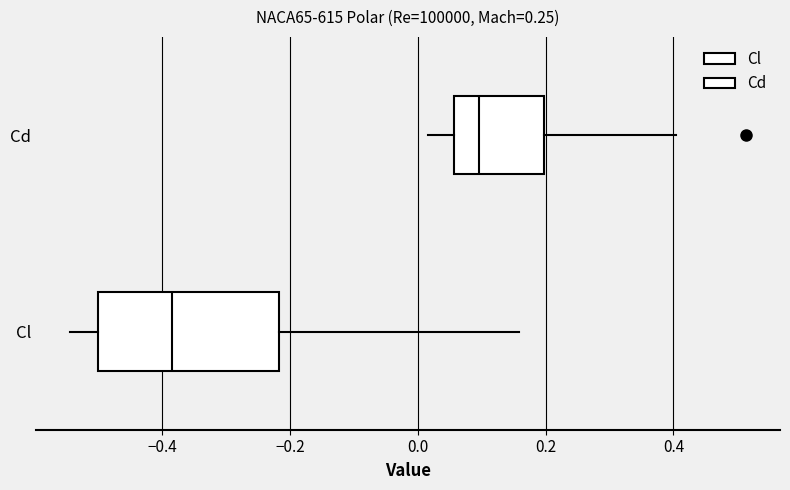

Reading bottom to top, read every box against the x-axis: the position of its median line, the range the box covers, and the ends of its whiskers. The values are not printed on the chart, so give them approximately, as read against the axis.

Cl: median -0.38, box -0.50 to -0.22, whiskers -0.54 to 0.16
Cd: median 0.10, box 0.06 to 0.20, whiskers 0.02 to 0.40